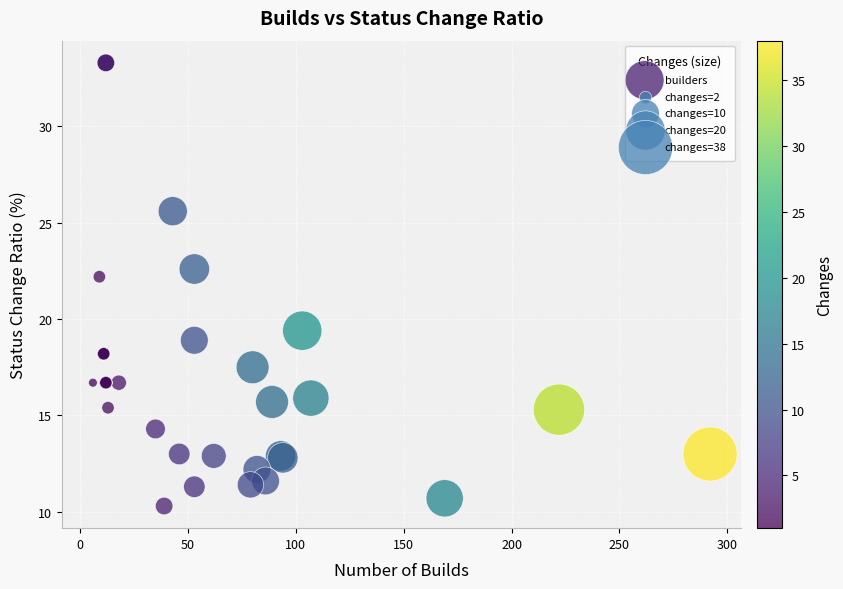

What Y value in the scatter plot is closest to 21?

22.2